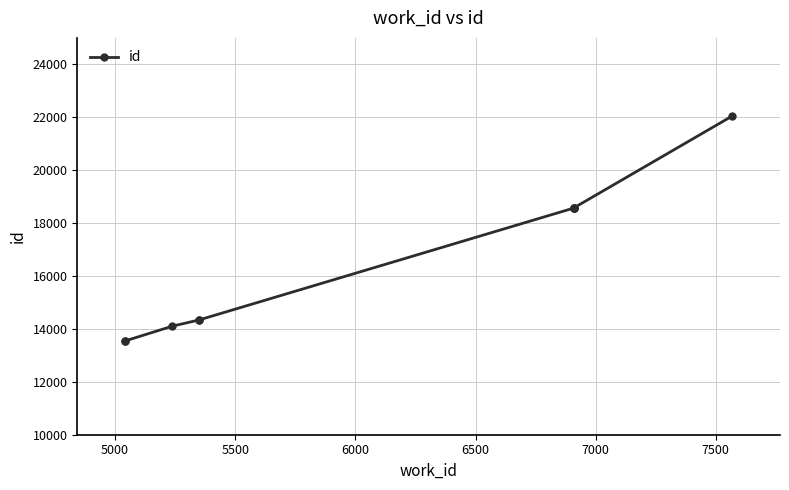

Between 6000 and 5500, which is larger?

6000